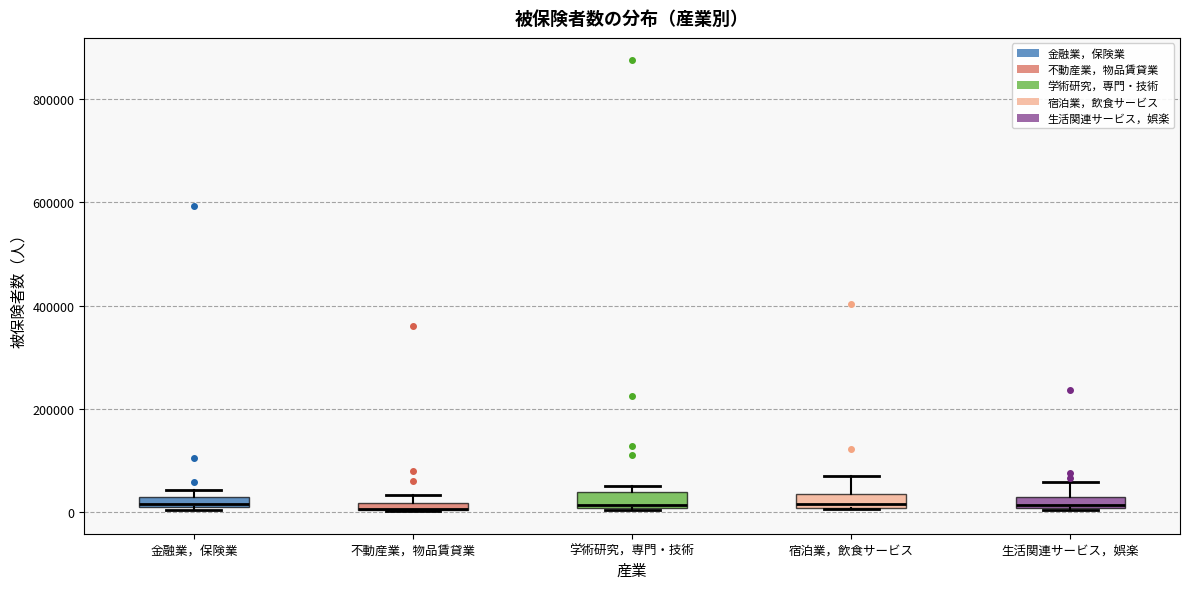

Where is the lower edge of the box for 宿泊業，飲食サービス on the y-axis? The values are not printed on the chart, so give them approximately, as read against the axis.

0